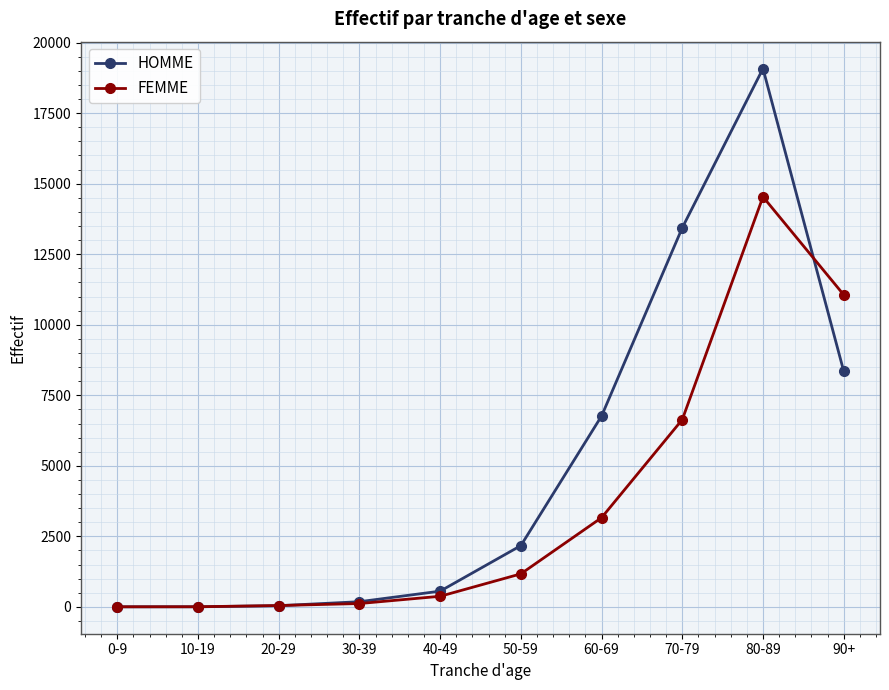

At which label is HOMME closest to 9542?

90+